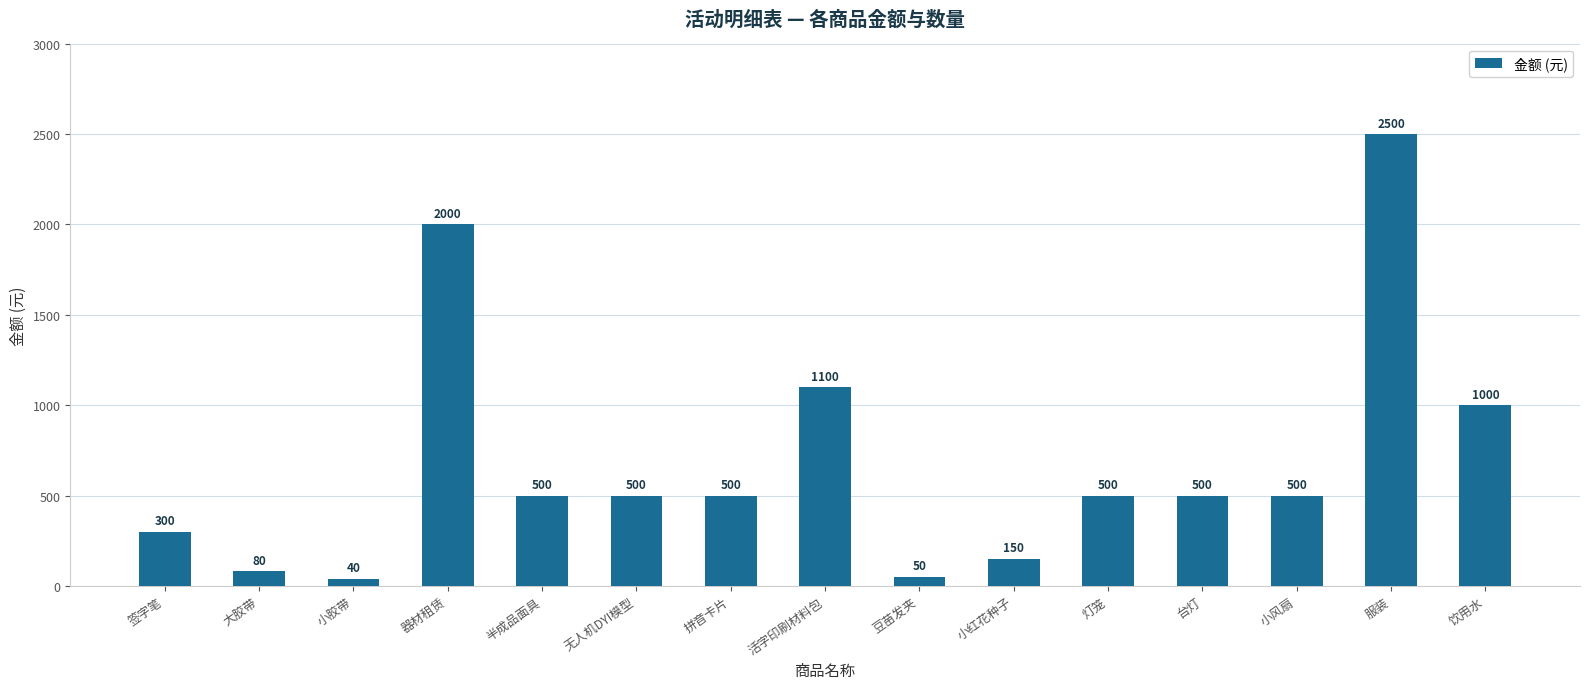

What is the greatest value displayed?

2500